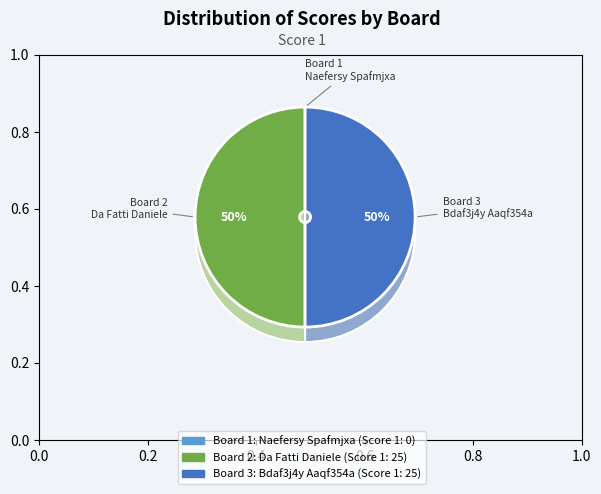

Does 3 represent more than half of the total?

No